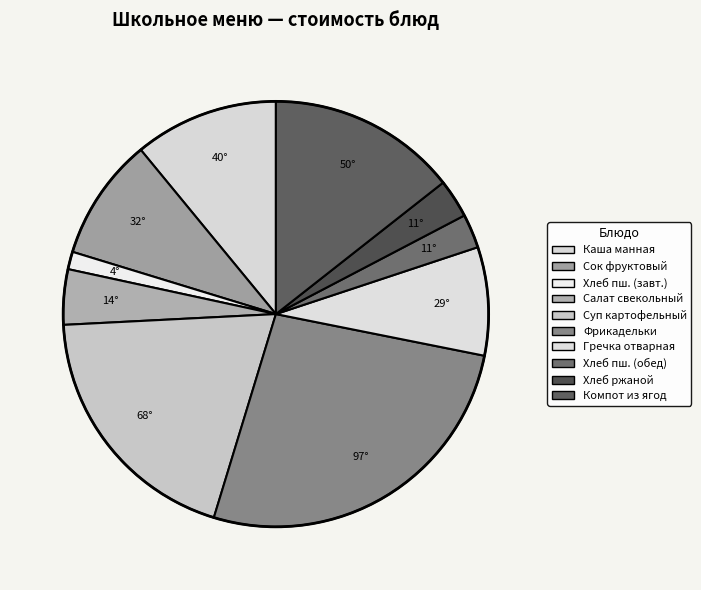

Rank the categories by value from highest to lowest.

Фрикадельки Детские, Суп картофельный с макаронными изделиями, Компот из ягод, Каша манная с маслом сливочным, Сок фруктовый, Гречка отварная с маслом сливочным, Салат свекольный, Хлеб ржаной, Хлеб пшеничный (обед), Хлеб пшеничный (завтрак)